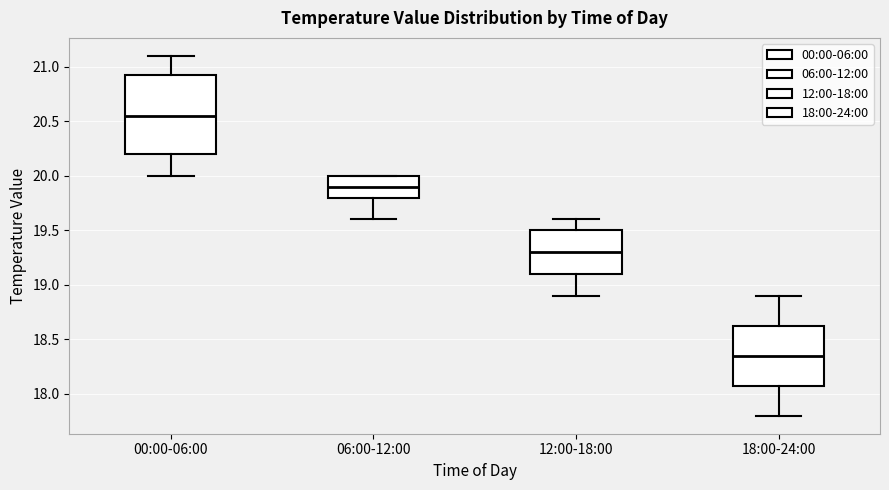

Reading left to right, transcribe this box plot: for each box, give where its median line is, the range the box spans, and where its two whiskers end, as read against the y-axis. The values are not printed on the chart, so give them approximately, as read against the axis.

00:00-06:00: median 20.55, box 20.20 to 20.95, whiskers 20.00 to 21.10
06:00-12:00: median 19.90, box 19.80 to 20.00, whiskers 19.60 to 20.00
12:00-18:00: median 19.30, box 19.10 to 19.50, whiskers 18.90 to 19.60
18:00-24:00: median 18.35, box 18.10 to 18.65, whiskers 17.80 to 18.90